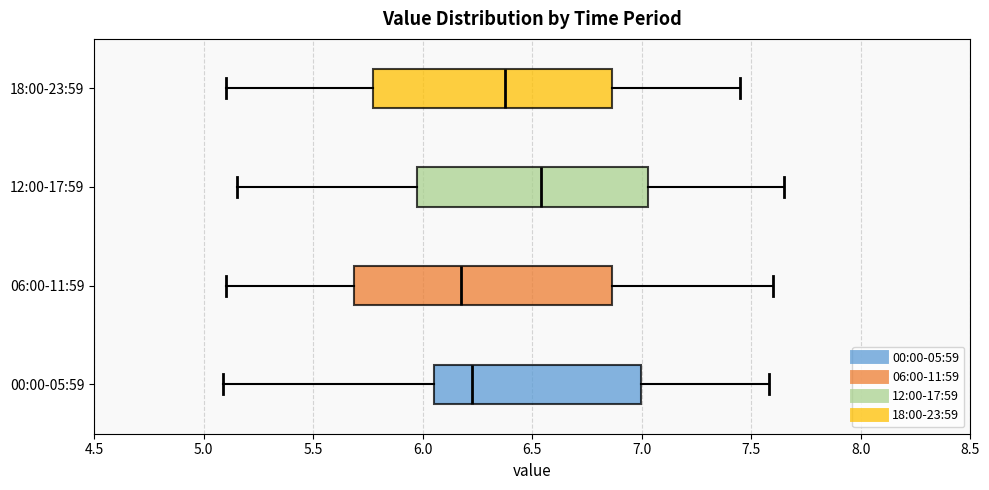

Reading bottom to top, read every box against the x-axis: the position of its median line, the range the box covers, and the ends of its whiskers. The values are not printed on the chart, so give them approximately, as read against the axis.

00:00-05:59: median 6.25, box 6.05 to 7.00, whiskers 5.10 to 7.60
06:00-11:59: median 6.20, box 5.70 to 6.85, whiskers 5.10 to 7.60
12:00-17:59: median 6.55, box 6.00 to 7.05, whiskers 5.15 to 7.65
18:00-23:59: median 6.40, box 5.80 to 6.85, whiskers 5.10 to 7.45